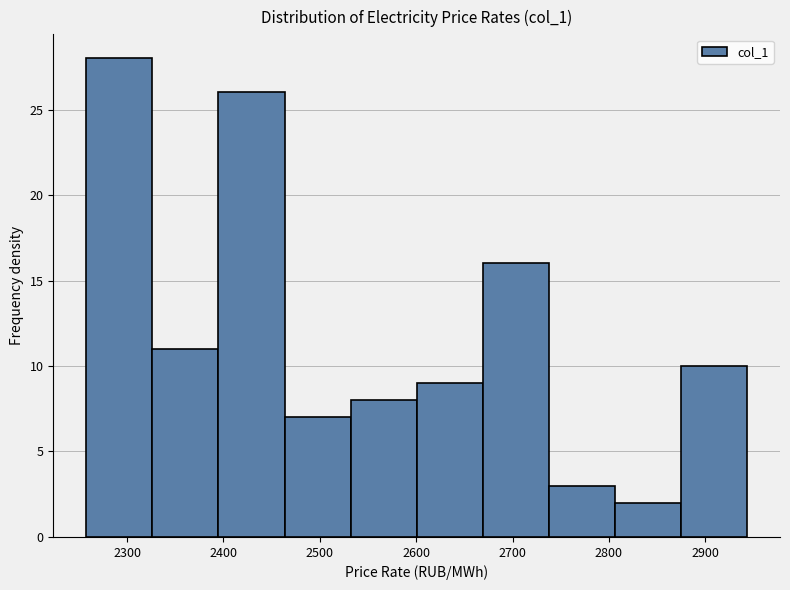

Reading left to right, transcribe this chart: for each bar, give the range it covers on the x-axis and its height. Neither the bar edges nor the heights are printed on the chart, so give them approximately, as read against the axes.

2260 to 2330: 28
2330 to 2390: 11
2390 to 2460: 26
2460 to 2530: 7
2530 to 2600: 8
2600 to 2670: 9
2670 to 2740: 16
2740 to 2810: 3
2810 to 2870: 2
2870 to 2940: 10